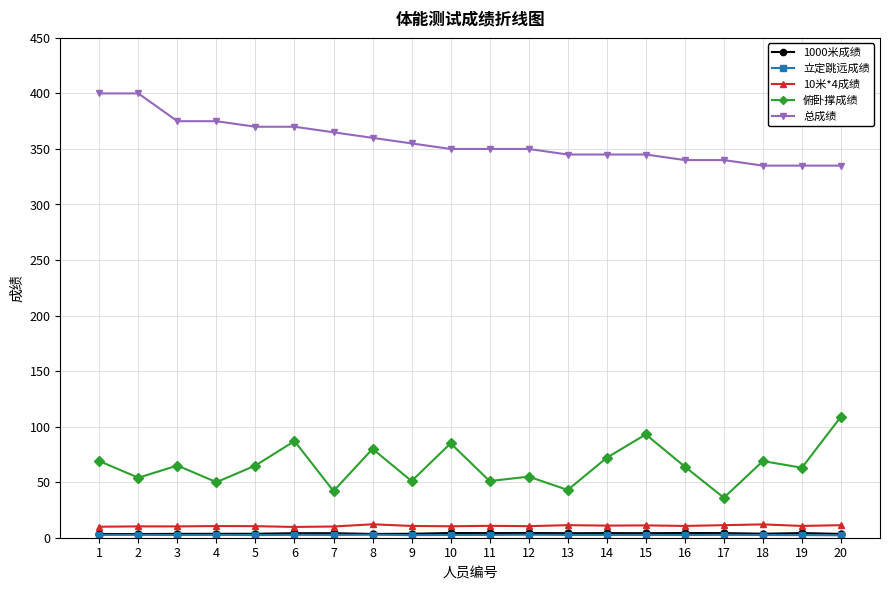

What is the spread (max minus min) of values at 17?

337.4